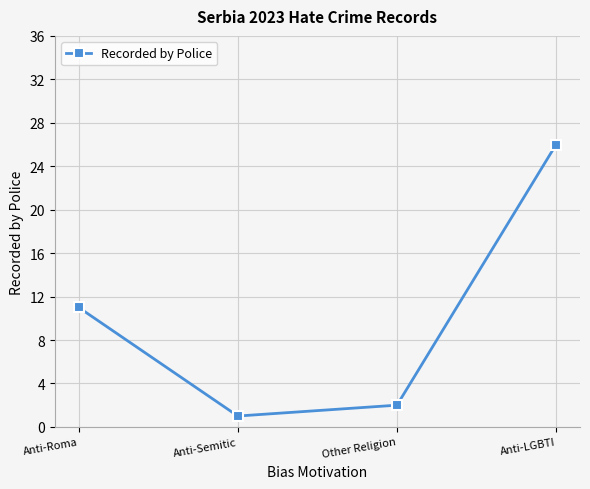

What is the sum of the values at Other Religion and Anti-Roma?

13